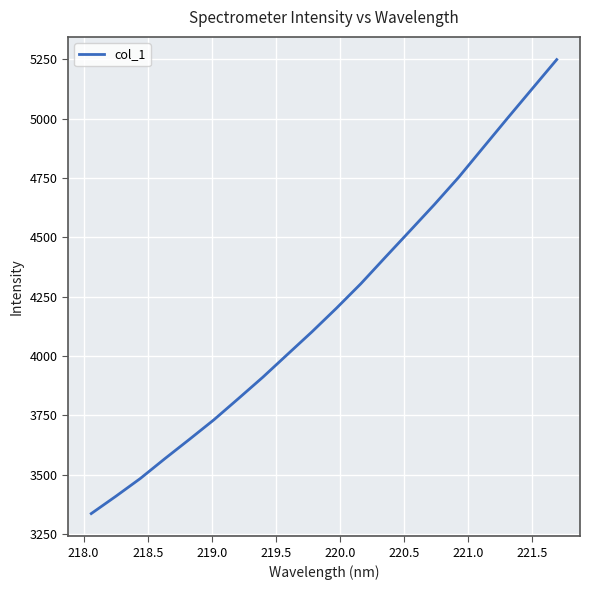

True or false: the data has more than 2 interior local peaks.

False